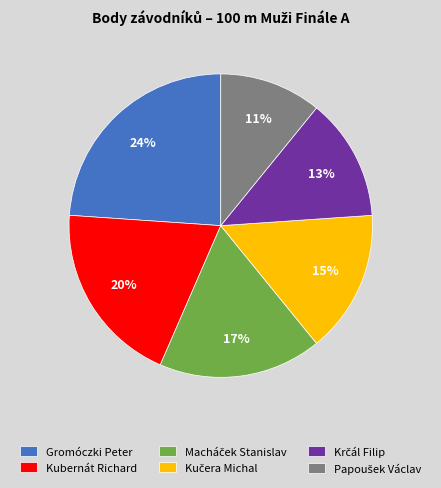

True or false: Gromóczki Peter accounts for 16% of the total.

False